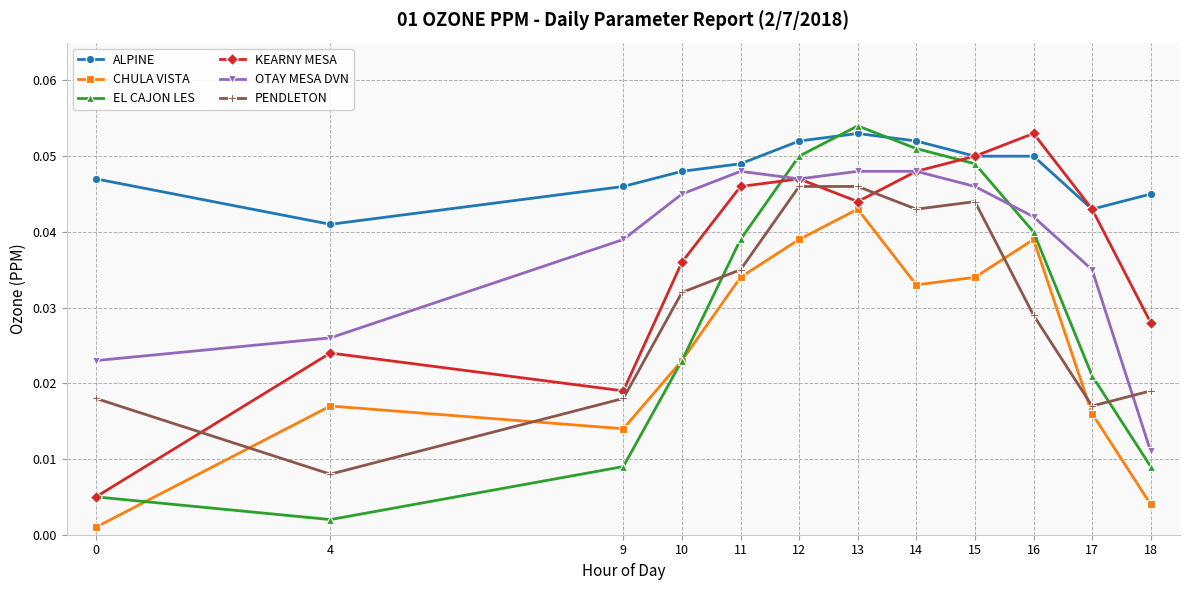

What is the total value across all series at 12?

0.3